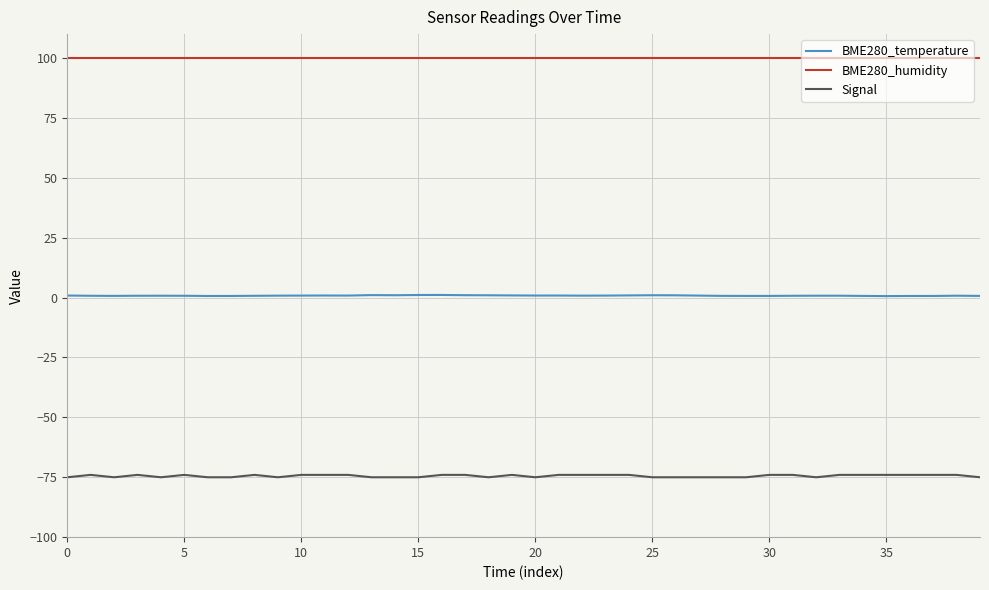

Which series has the largest range (max minus min)?

Signal